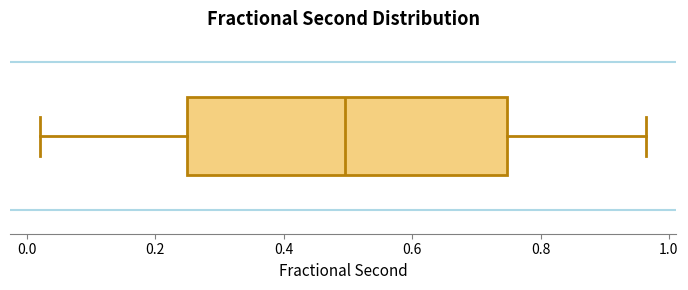

Where does the right whisker of the box end on the x-axis? The values are not printed on the chart, so give them approximately, as read against the axis.

0.96